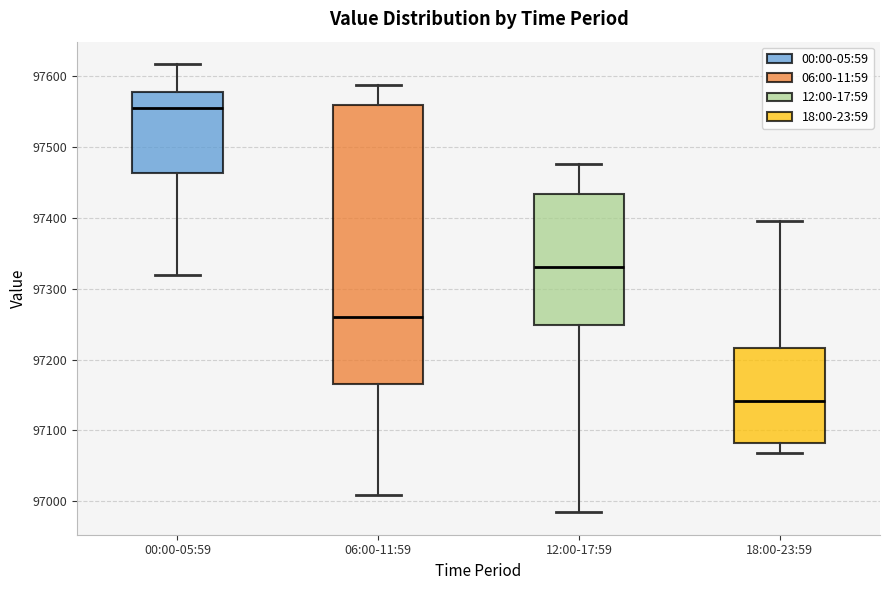

Reading left to right, transcribe this box plot: for each box, give where its median line is, the range the box spans, and where its two whiskers end, as read against the y-axis. The values are not printed on the chart, so give them approximately, as read against the axis.

00:00-05:59: median 97550, box 97460 to 97580, whiskers 97320 to 97620
06:00-11:59: median 97260, box 97170 to 97560, whiskers 97010 to 97590
12:00-17:59: median 97330, box 97250 to 97430, whiskers 96980 to 97480
18:00-23:59: median 97140, box 97080 to 97220, whiskers 97070 to 97400